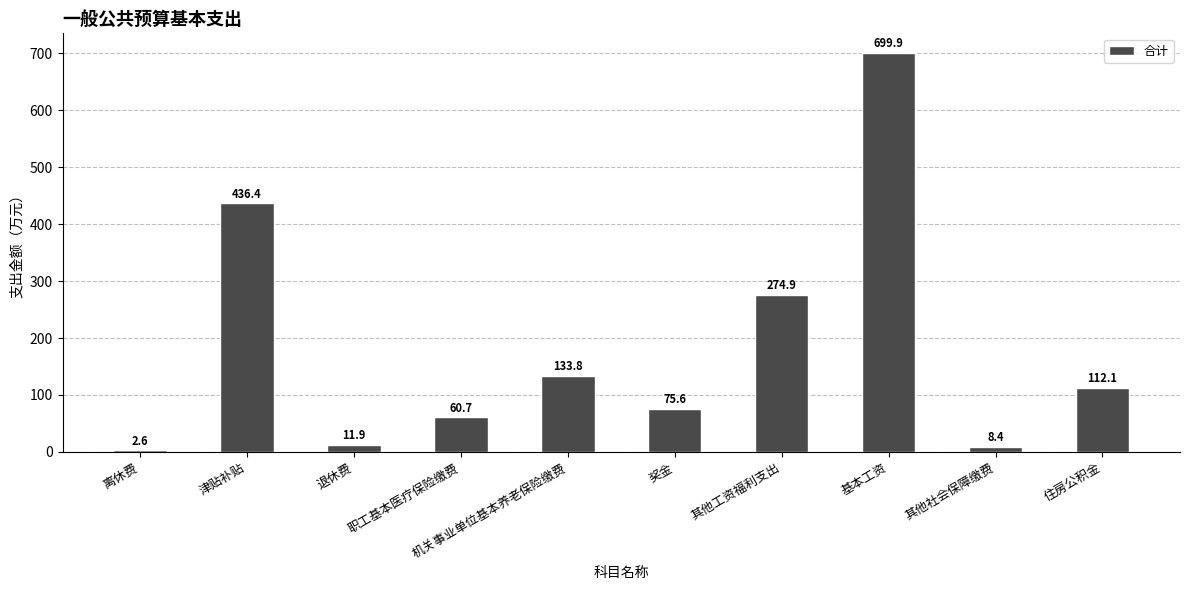

Are the bars grouped side by side (vs. stacked)?

No